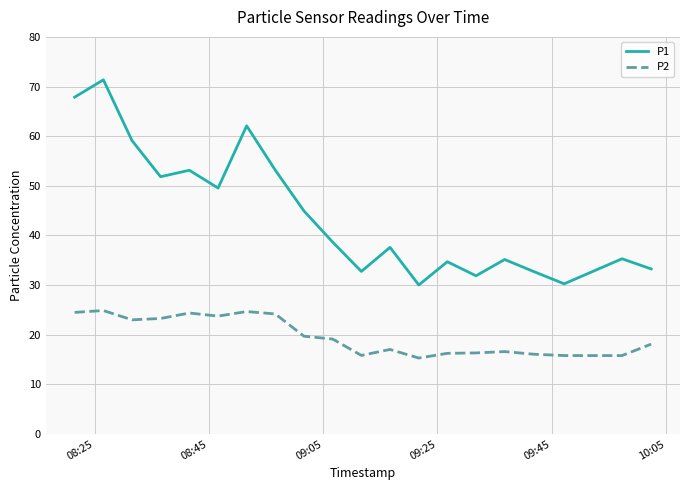

What is the difference between the maximum and minimum values in the P1 series?

41.3